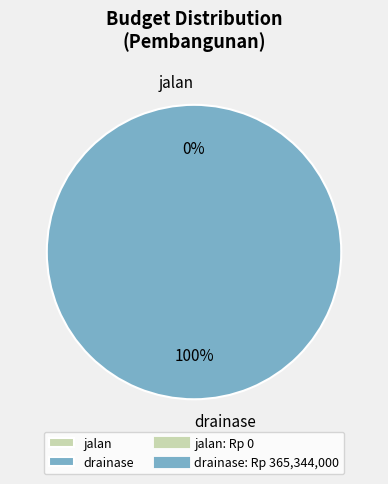

Which slice represents more than half of the pie?

drainase